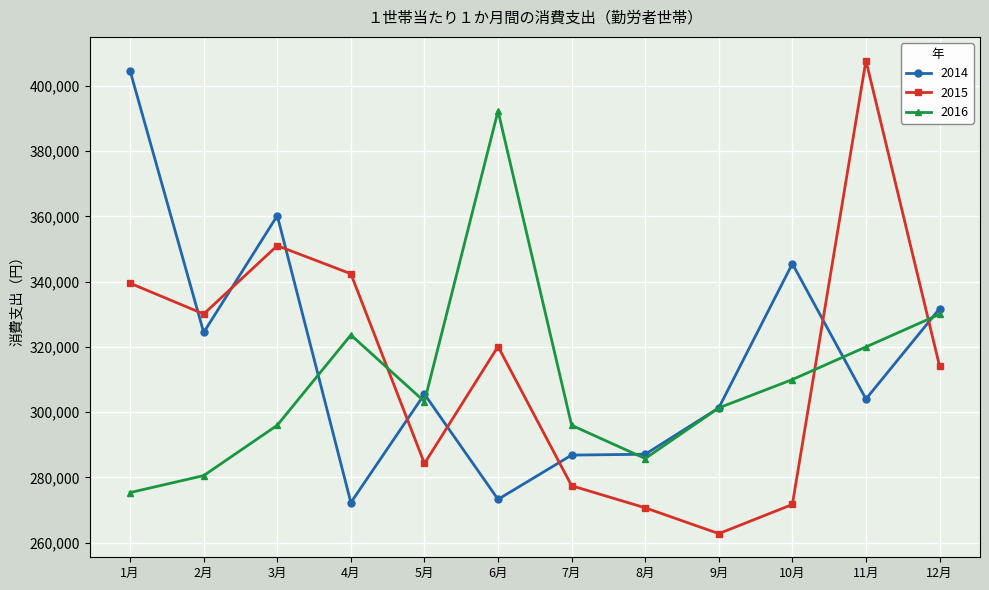

Rank the series by their average value, from highest to lowest.

2014, 2015, 2016